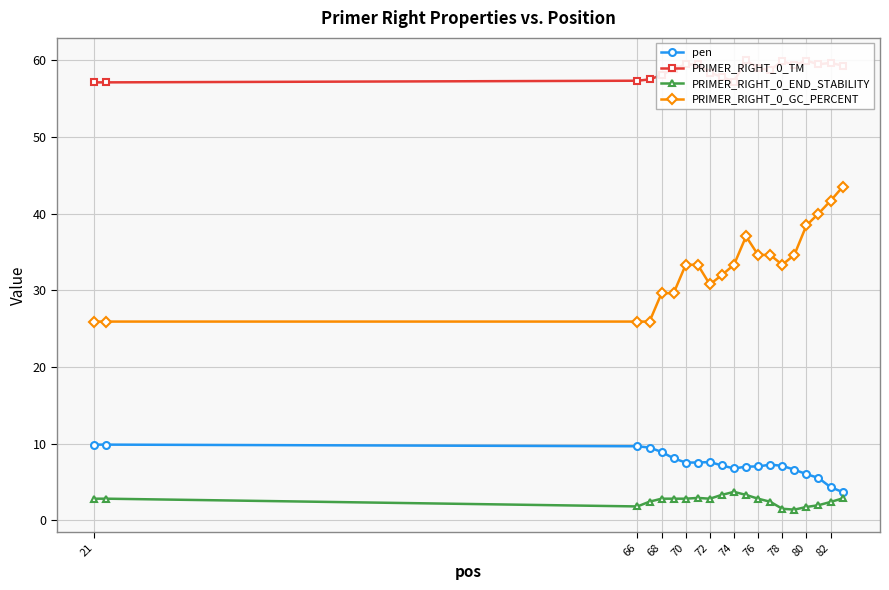

True or false: PRIMER_RIGHT_0_GC_PERCENT has a value of 33.3 at 74.

True